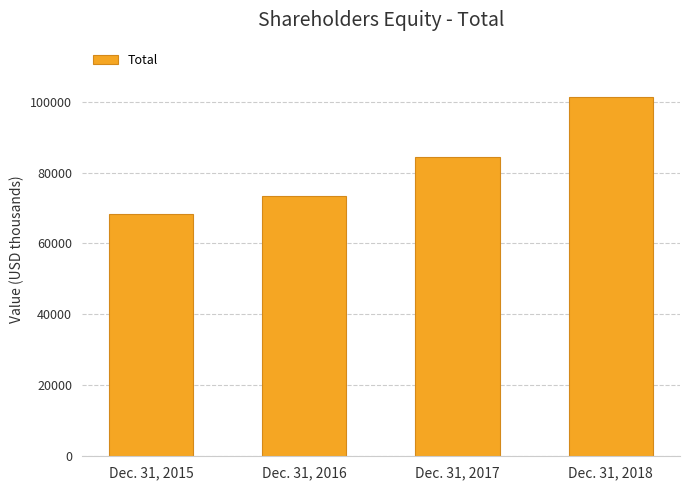

What value does the data have at Dec. 31, 2017, to the nearest 10?

84300